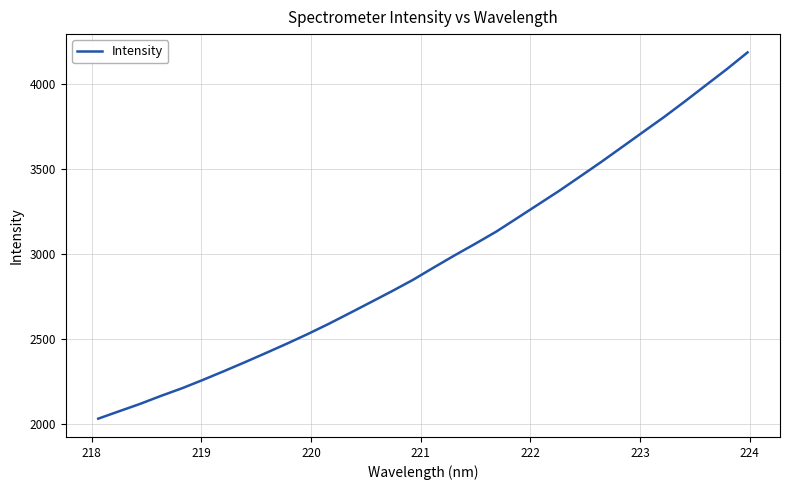

What is the difference between the second highest and minimum values?

2054.1